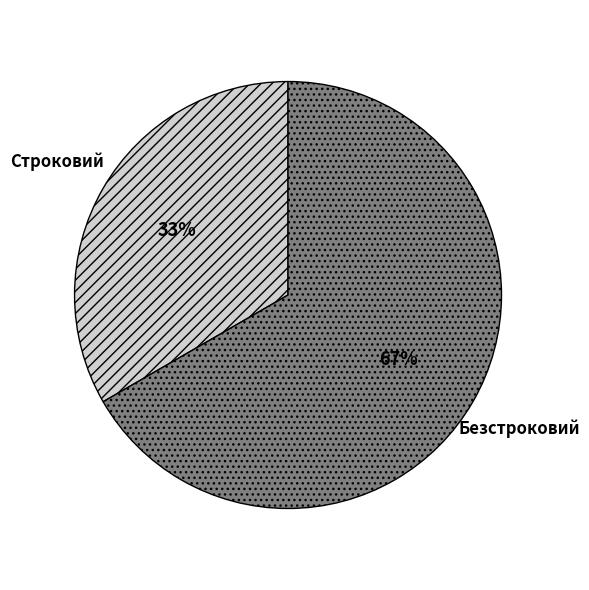

How many slices are in this pie chart?

2